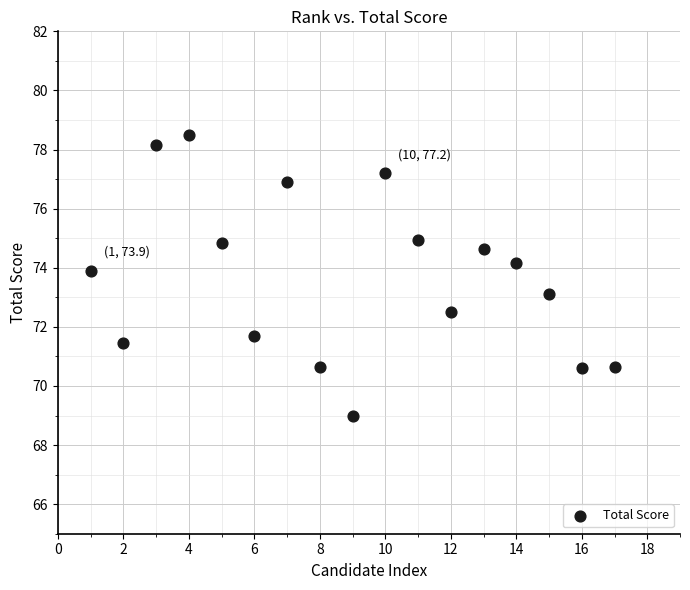

What is the range of Y values (max minus min)?

9.5